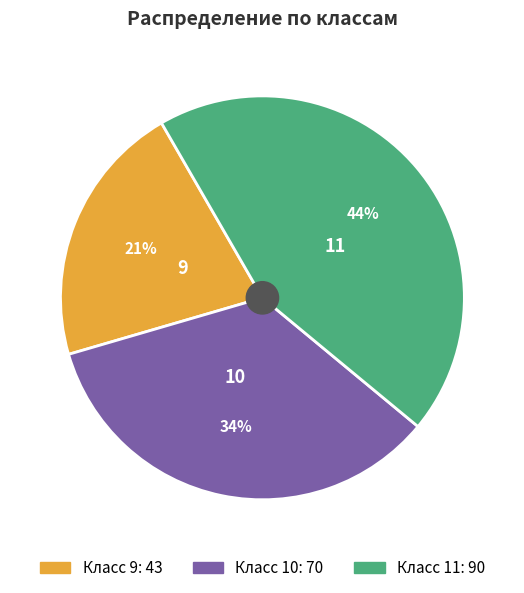

Is the sum of 10 and 9 greater than half?

Yes